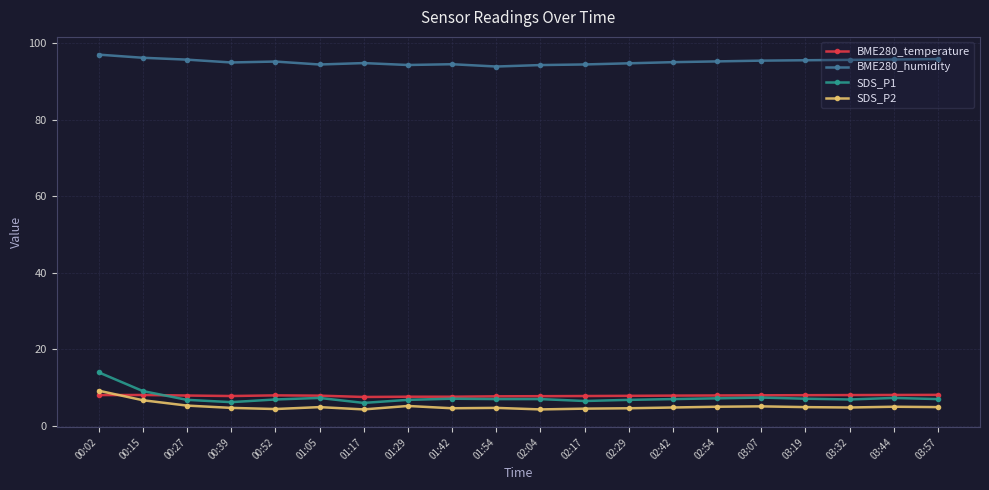

What is the difference between the BME280_humidity values at 03:32 and 02:17?

1.2